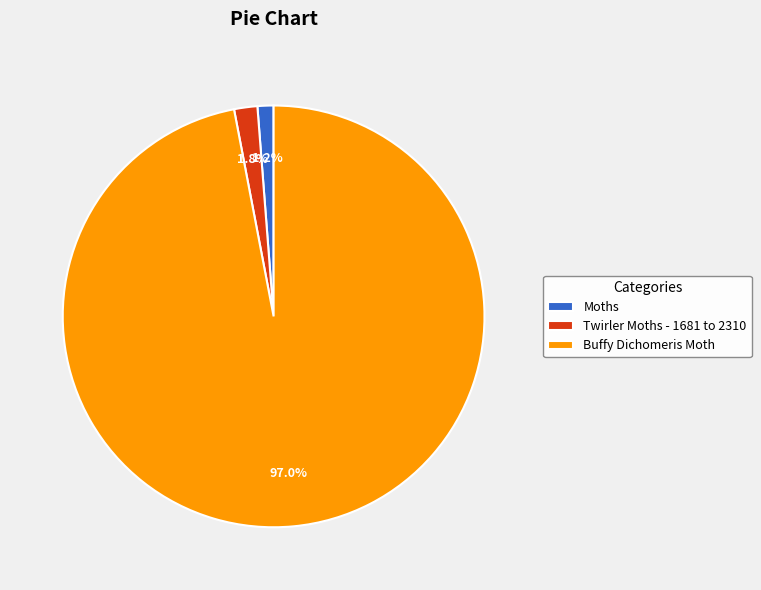

To the nearest percent, what percentage of the pie is Buffy Dichomeris Moth?

97%